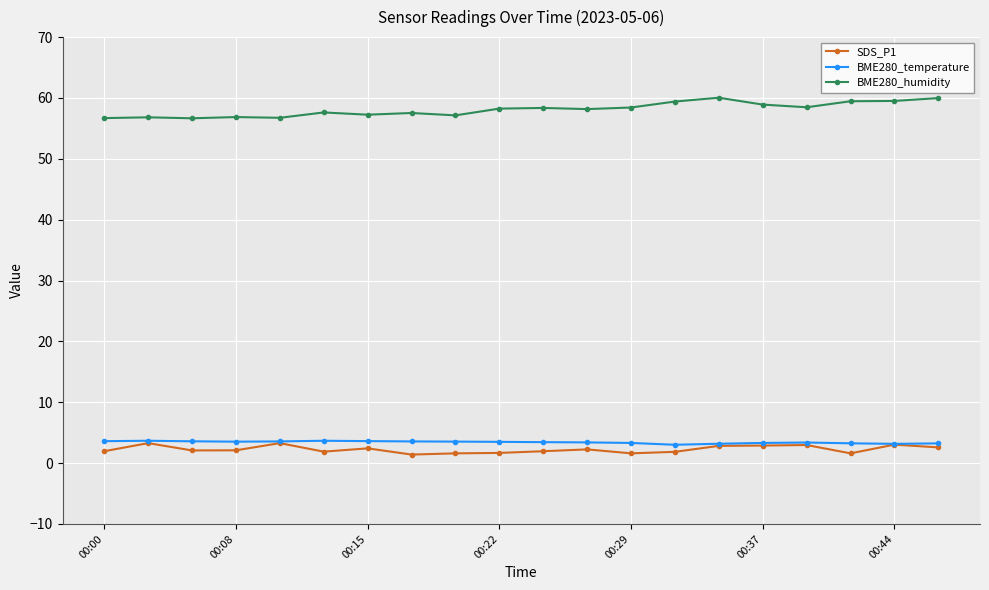

True or false: BME280_humidity and SDS_P1 intersect in this chart.

False